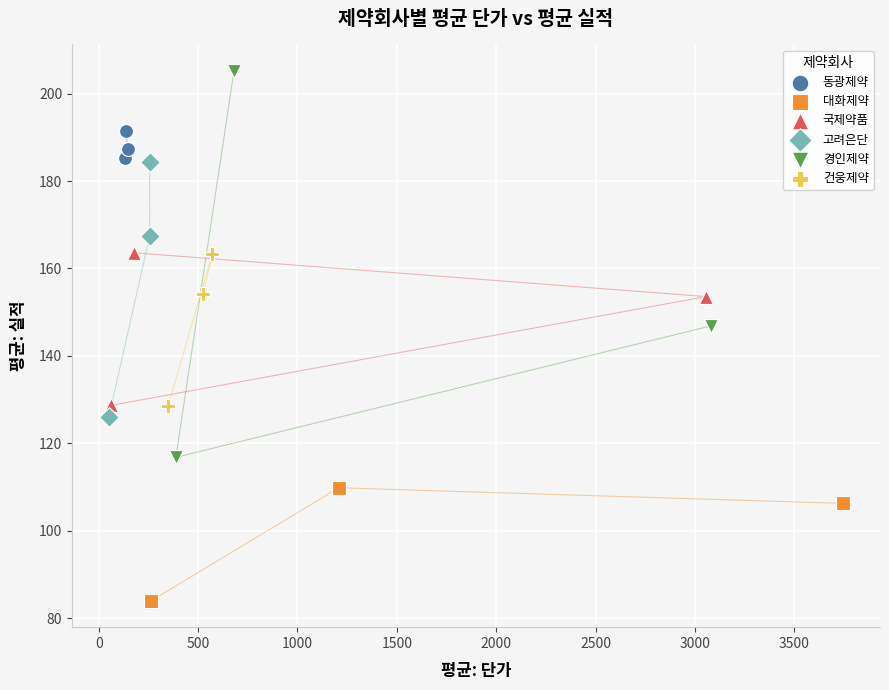

Which series reaches the maximum Y coordinate?

경인제약